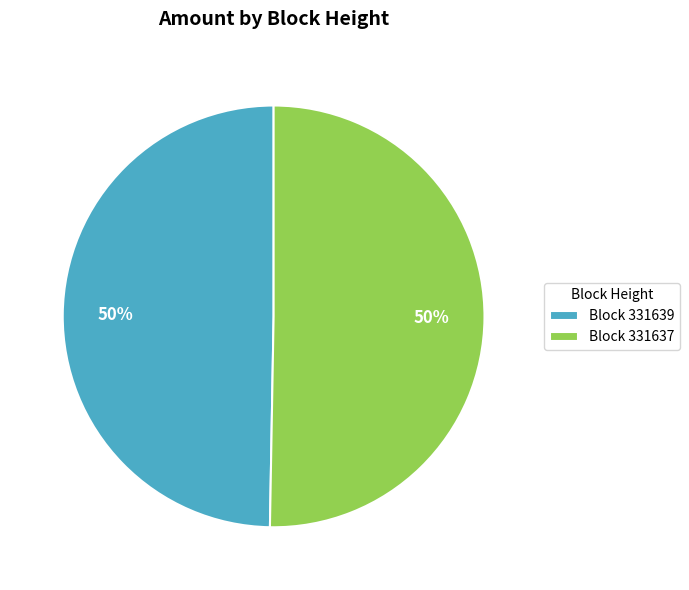

The Block 331639 slice represents 50% of the pie. True or false?

True